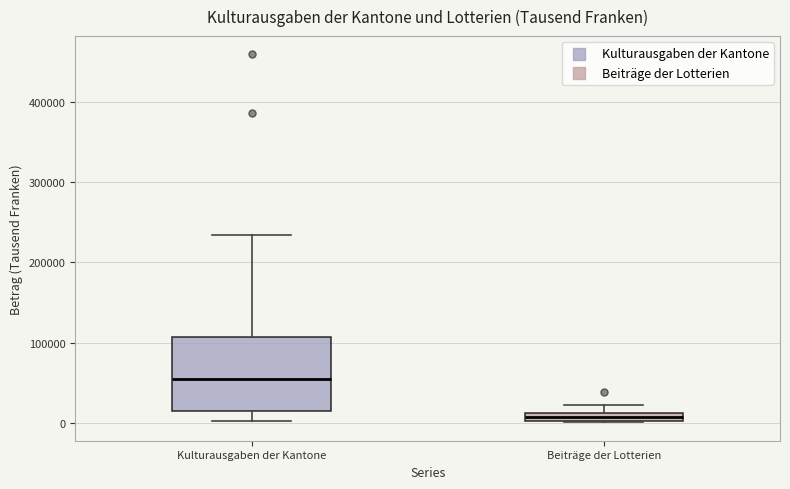

Comparing the boxes themselves (not the whiskers), which one is the tallest?

Kulturausgaben der Kantone